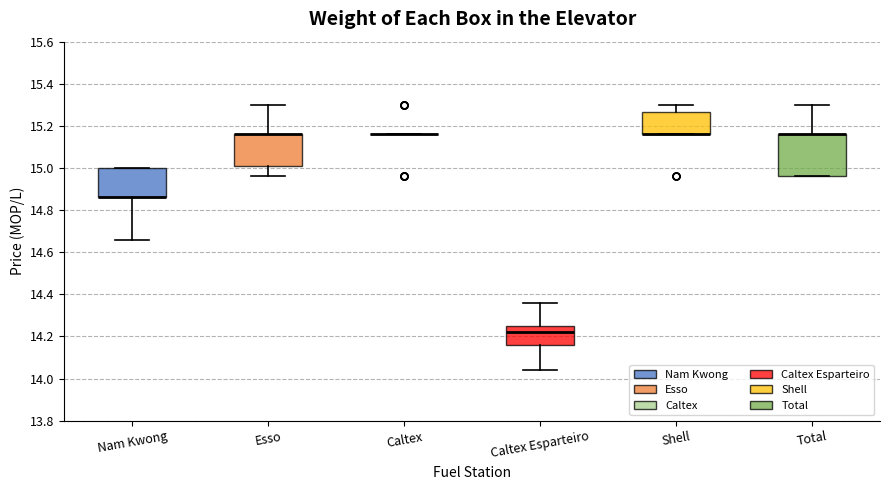

Where does the lower whisker of the box for Nam Kwong end on the y-axis? The values are not printed on the chart, so give them approximately, as read against the axis.

14.66